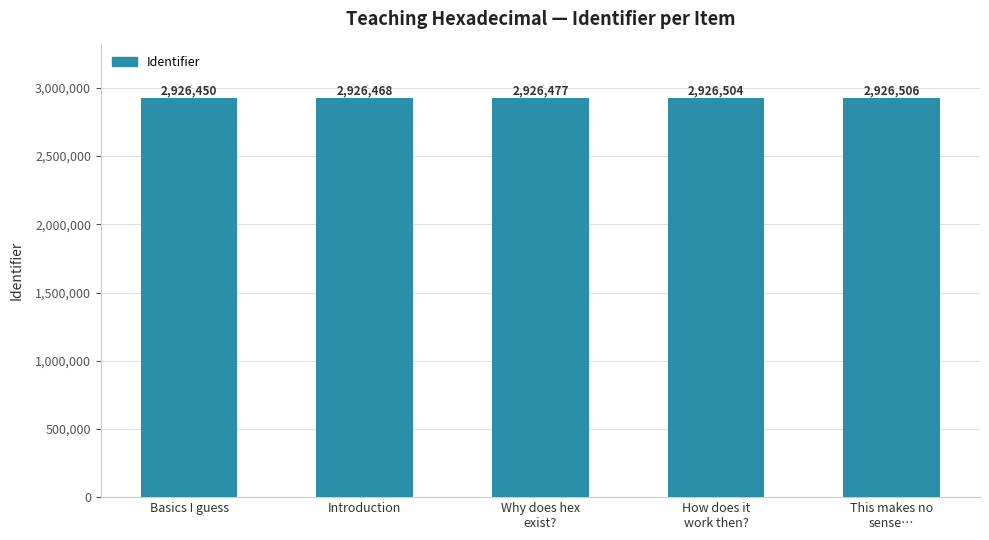

Are the bars grouped side by side (vs. stacked)?

No